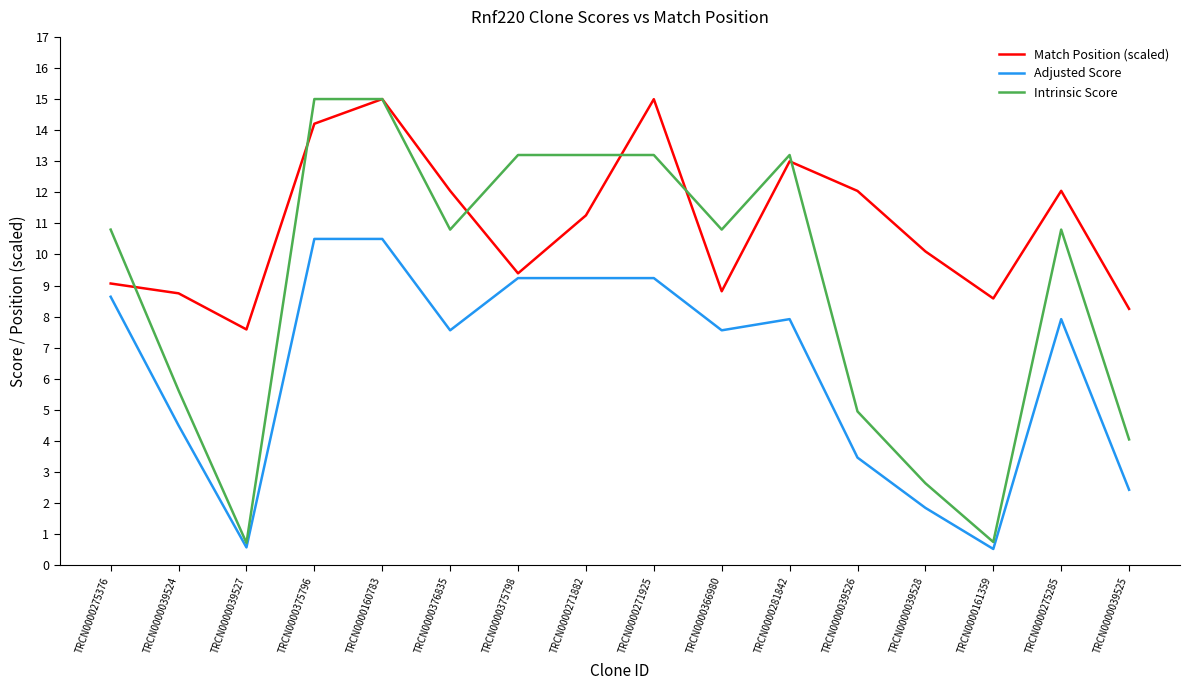

What is the maximum value shown in the chart?

15.0